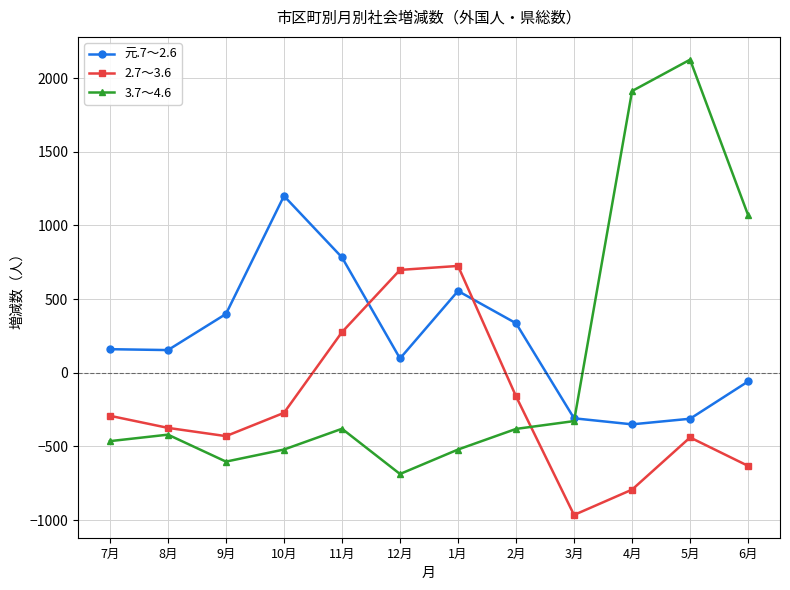

What is the difference between the maximum and minimum values in the 元.7～2.6 series?

1550